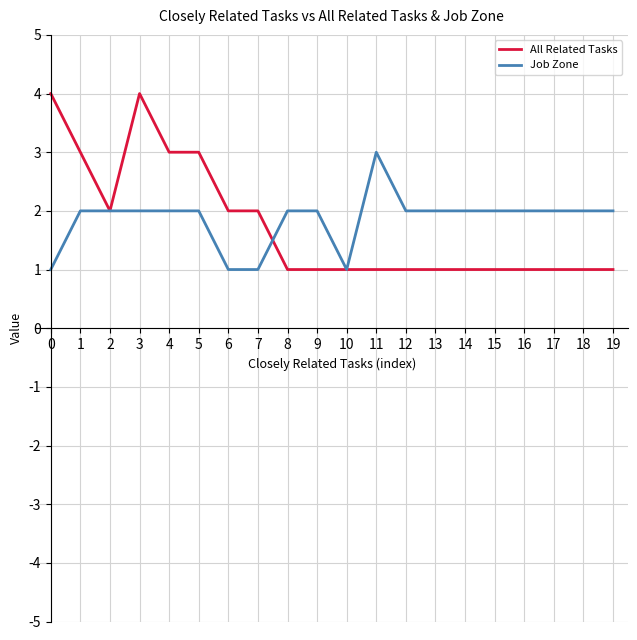

Count the Job Zone values in the range 2 to 3.

16